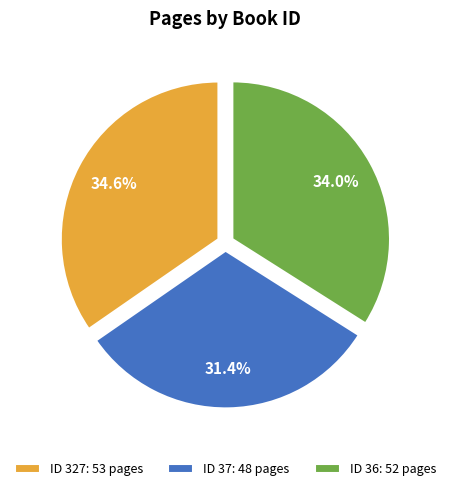

To the nearest percent, what is the difference between the largest and smallest slice percentages?

3%